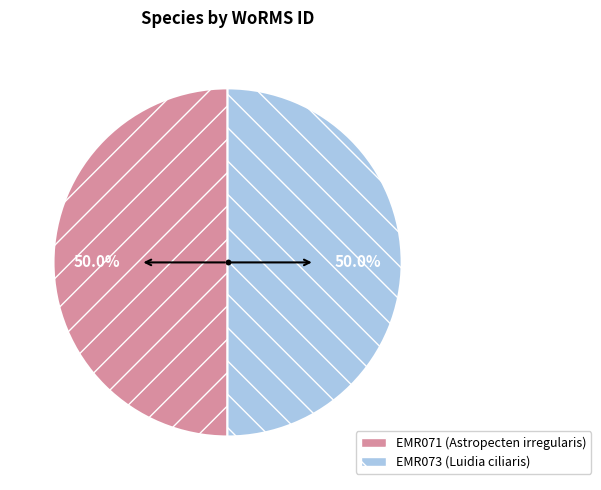

The EMR071 (Astropecten irregularis) slice represents 60% of the pie. True or false?

False